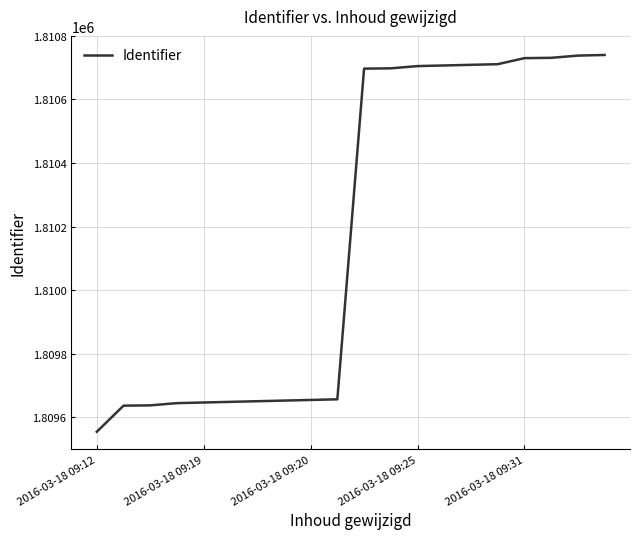

What is the smallest value displayed?

1809555